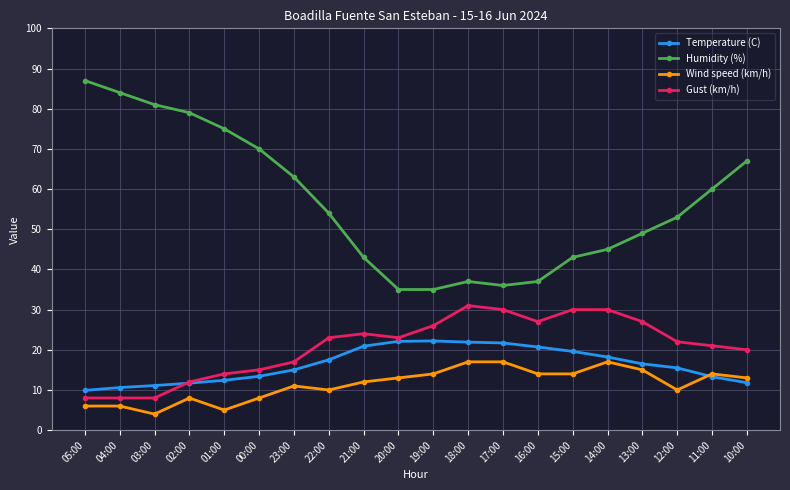

What is the label of the 7th point from the right?

16:00